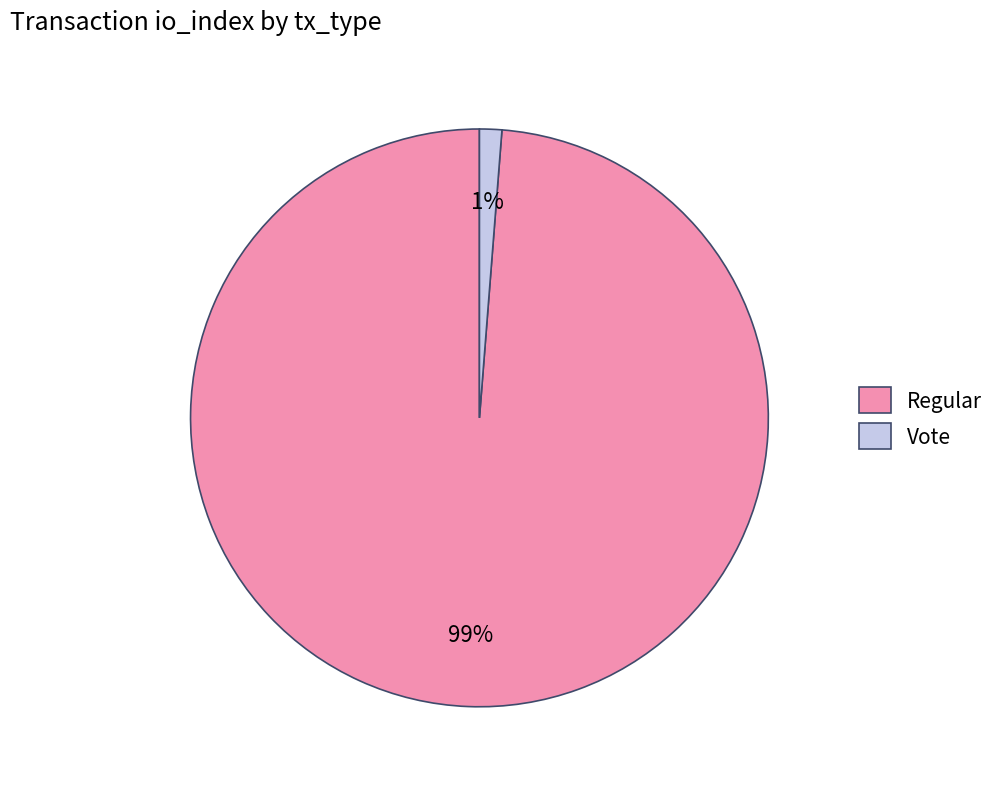

True or false: Regular accounts for 88% of the total.

False